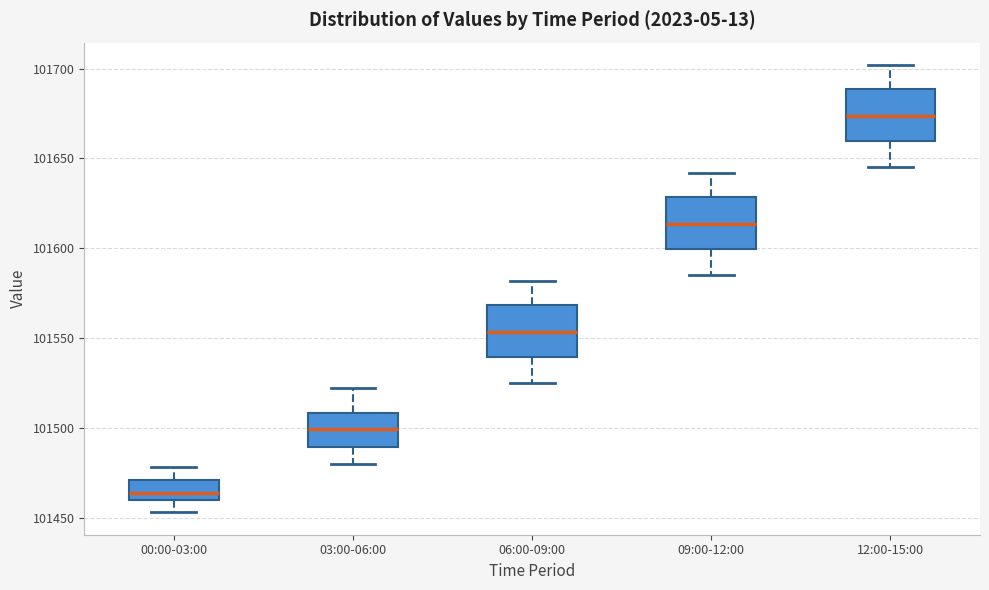

Where does the median line of the box for 03:00-06:00 sit on the y-axis? The values are not printed on the chart, so give them approximately, as read against the axis.

101500